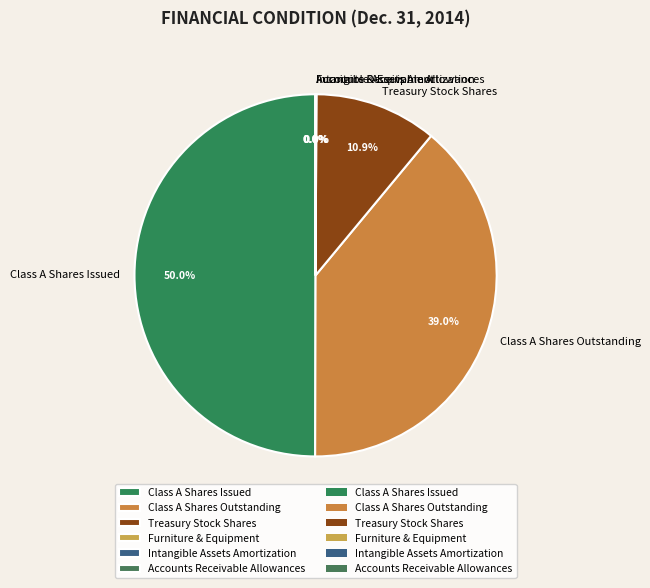

What portion of the pie excludes Treasury Stock Shares?

89.1%